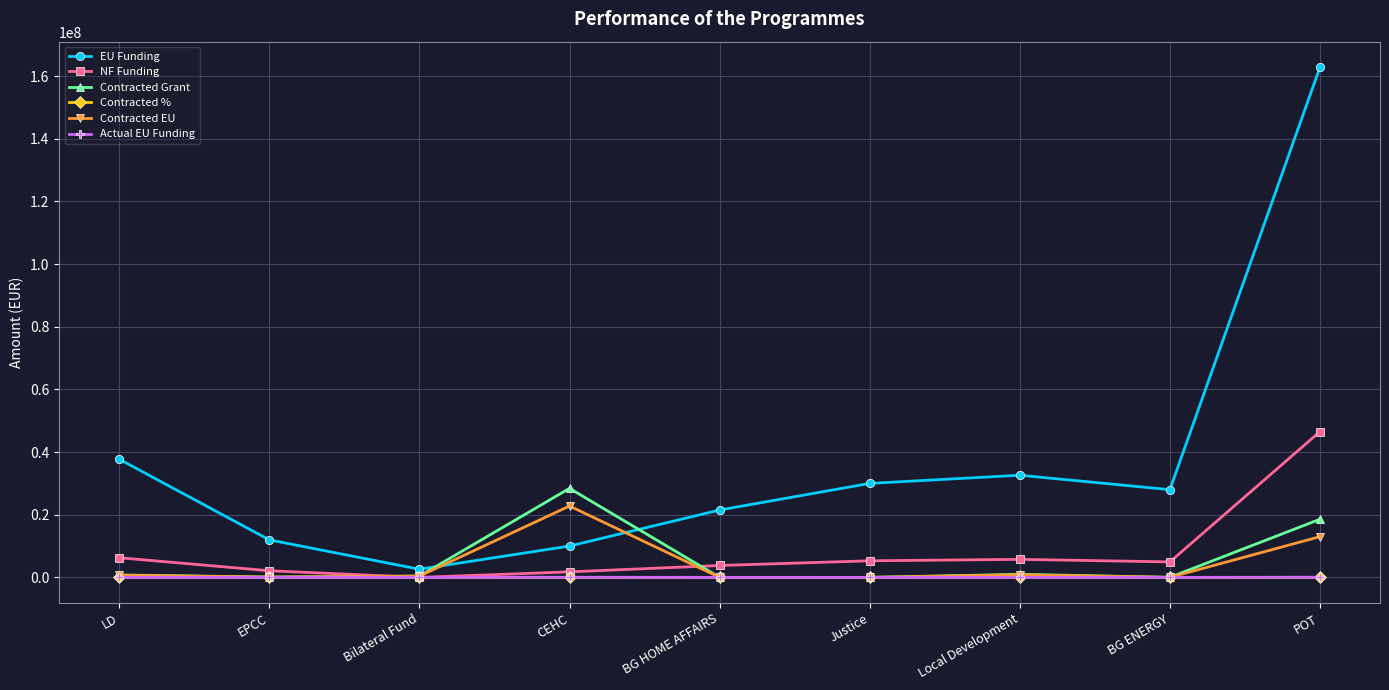

At which label does NF Funding first exceed 4941176?

LD